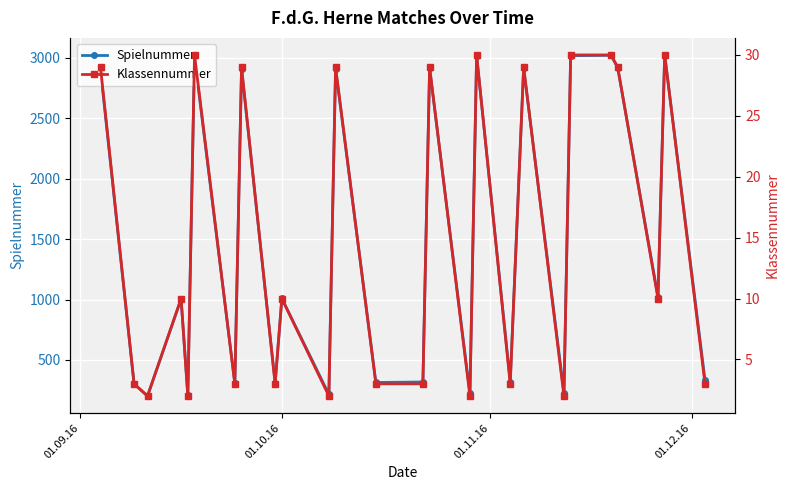

True or false: Spielnummer has more than 2 points higher than both neighbors.

True